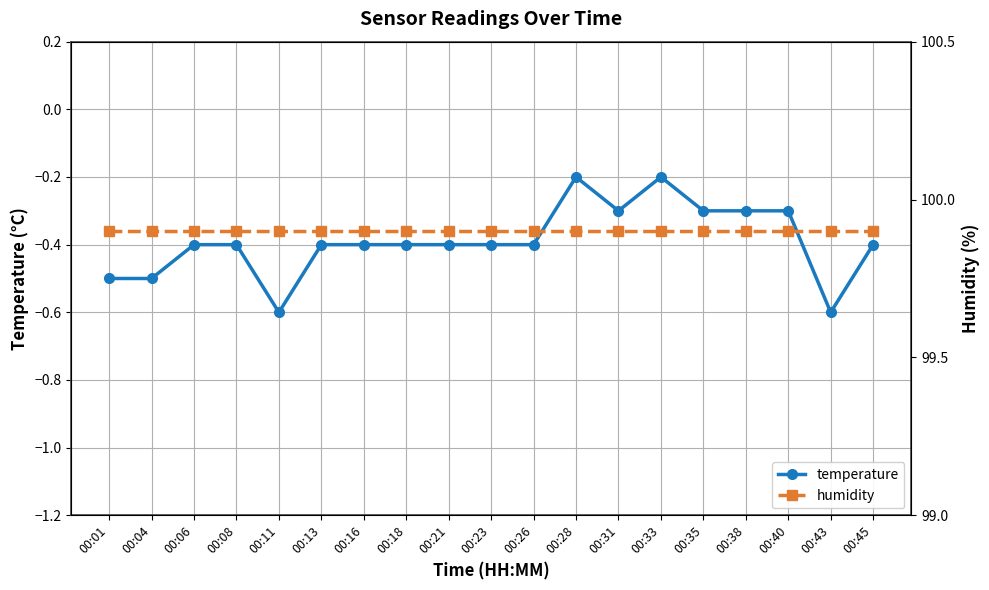

True or false: temperature and humidity cross at least once.

False